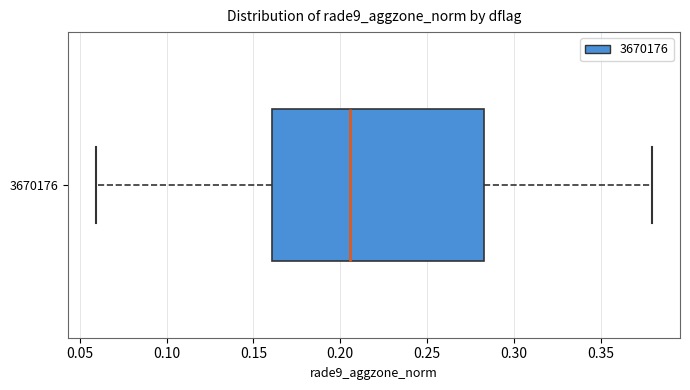

Transcribe this box plot: give where the median line is, the range the box spans, and where the two whiskers end, as read against the x-axis. The values are not printed on the chart, so give them approximately, as read against the axis.

median 0.205, box 0.160 to 0.285, whiskers 0.060 to 0.380